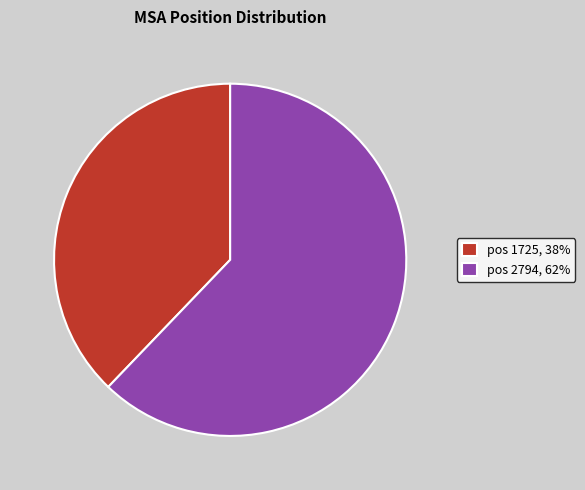

Between pos 2794, 62% and pos 1725, 38%, which is larger?

pos 2794, 62%